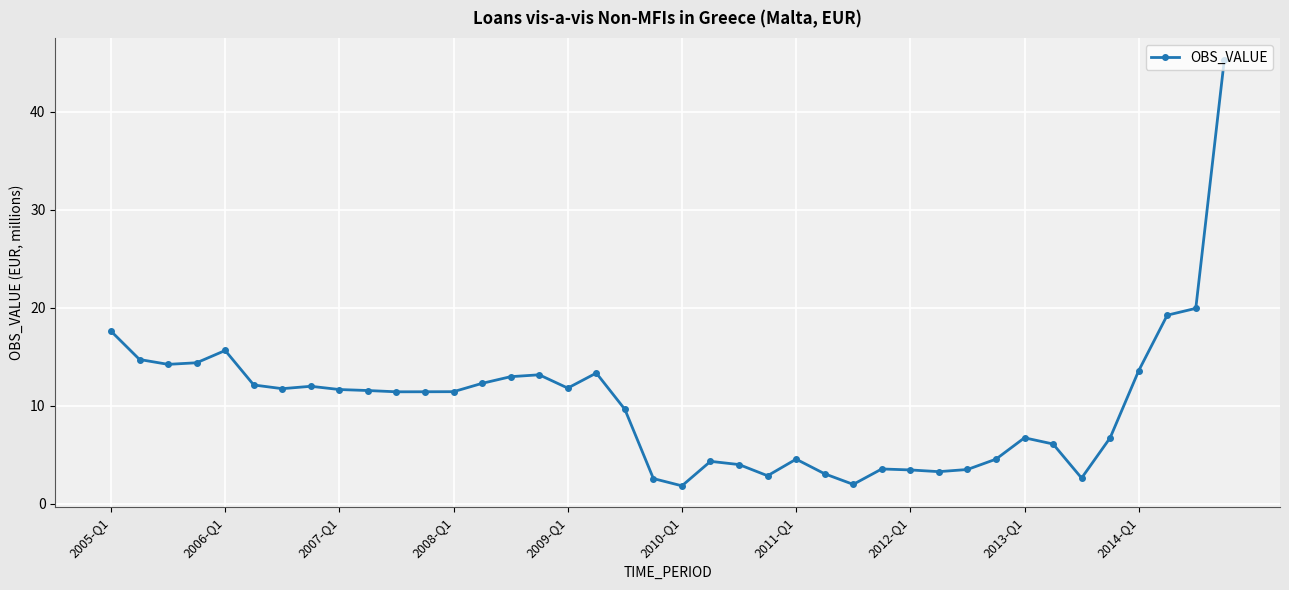

What is the value of the 24th point from the left?

2.9